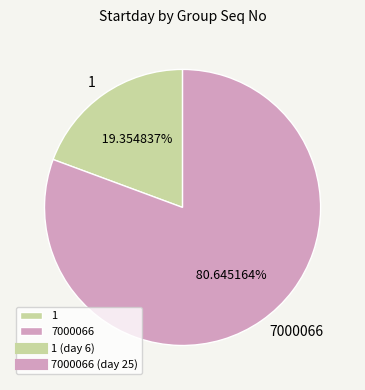

Combined, do 7000066 and 1 account for over 50%?

Yes